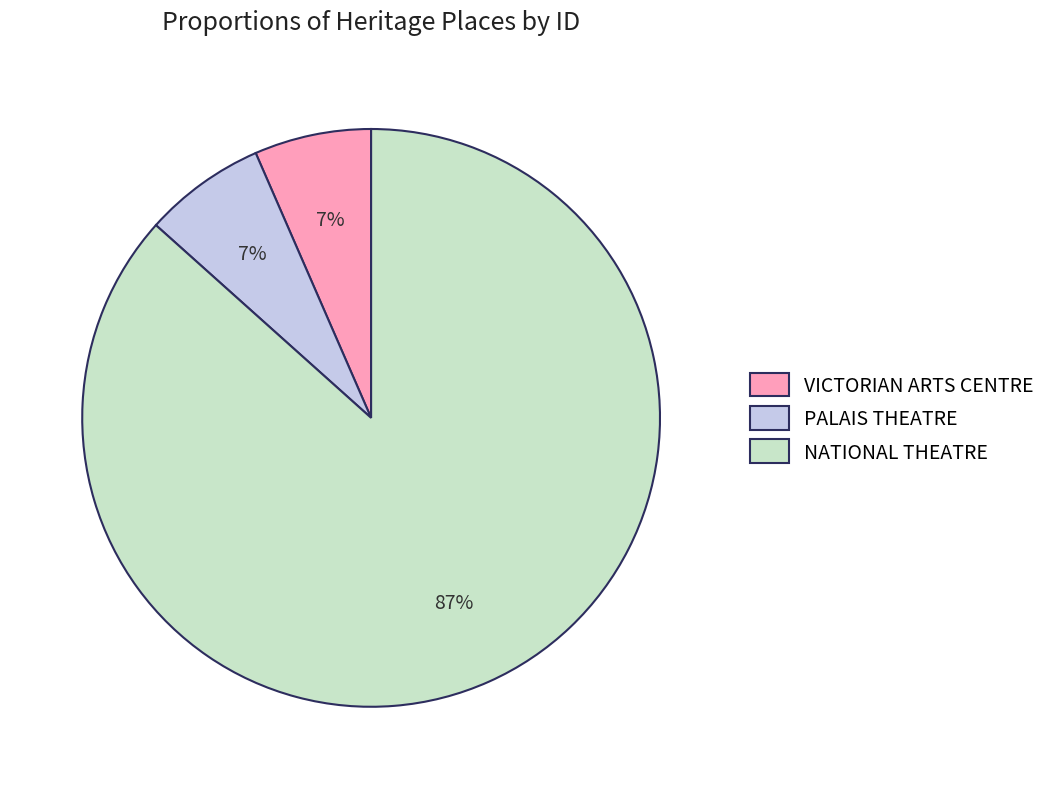

To the nearest percent, what is the combined percentage of NATIONAL THEATRE and PALAIS THEATRE?

93%